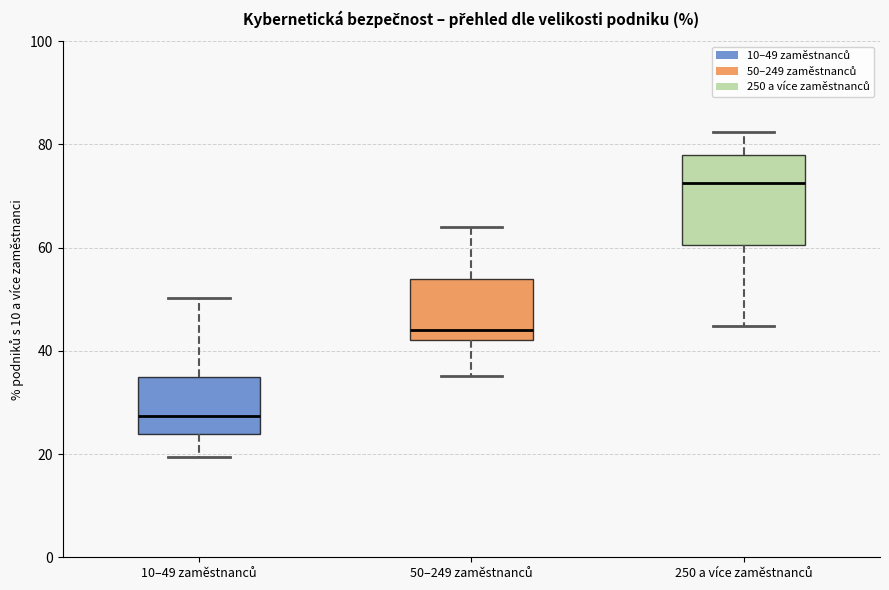

Reading left to right, transcribe this box plot: for each box, give where its median line is, the range the box spans, and where its two whiskers end, as read against the y-axis. The values are not printed on the chart, so give them approximately, as read against the axis.

10–49 zaměstnanců: median 28, box 24 to 34, whiskers 20 to 50
50–249 zaměstnanců: median 44, box 42 to 54, whiskers 36 to 64
250 a více zaměstnanců: median 72, box 60 to 78, whiskers 44 to 82